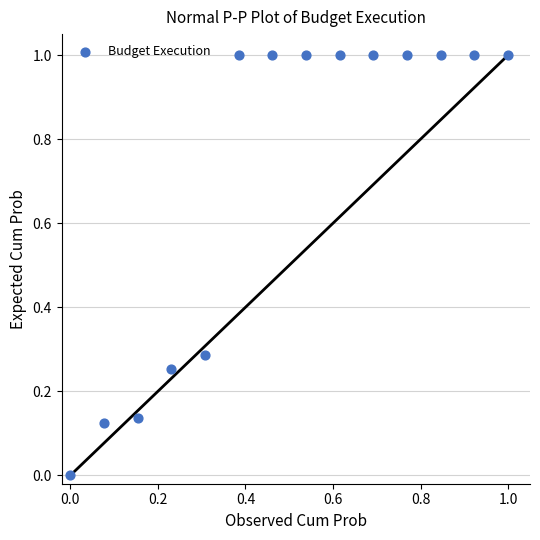

What is the range of X values (max minus min)?

1.0